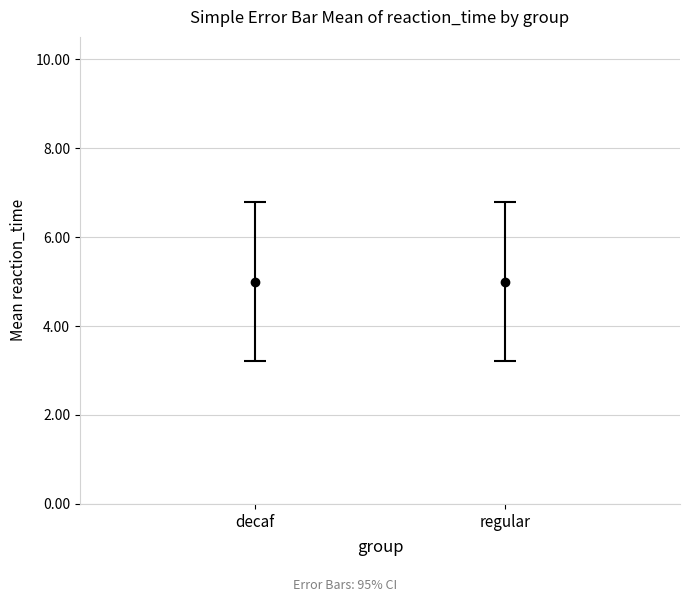

What position from the left is 5?

2